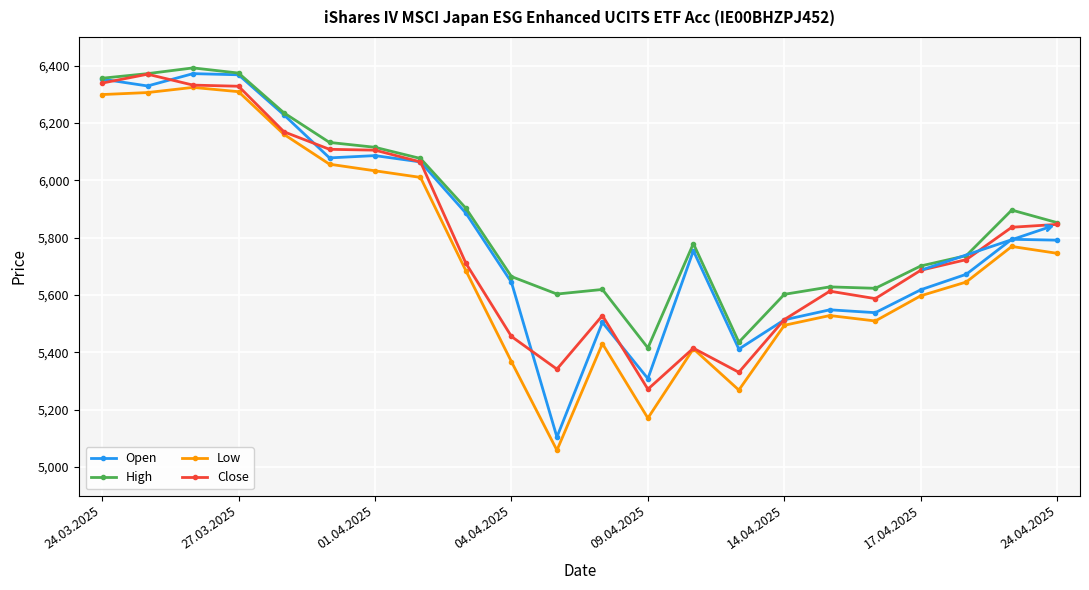

Which series has the largest range (max minus min)?

Open